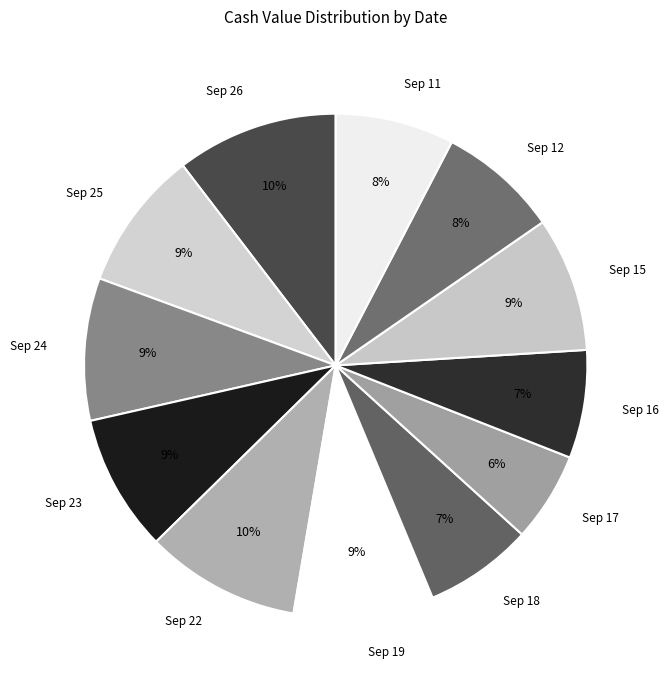

Combined, do Sep 22 and Sep 26 account for over 50%?

No